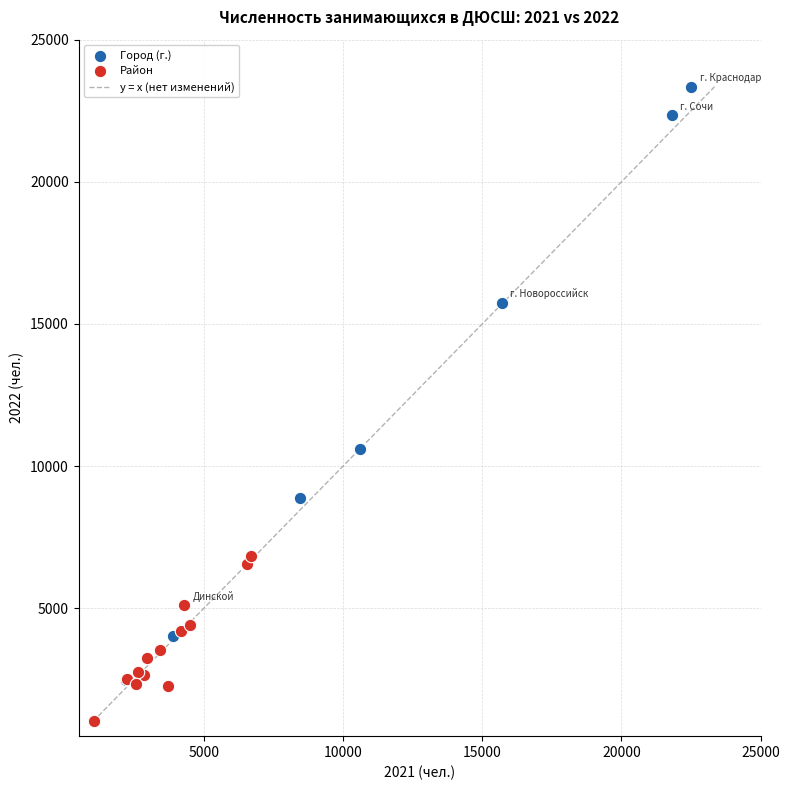

Which series contains the lowest Y value?

Район